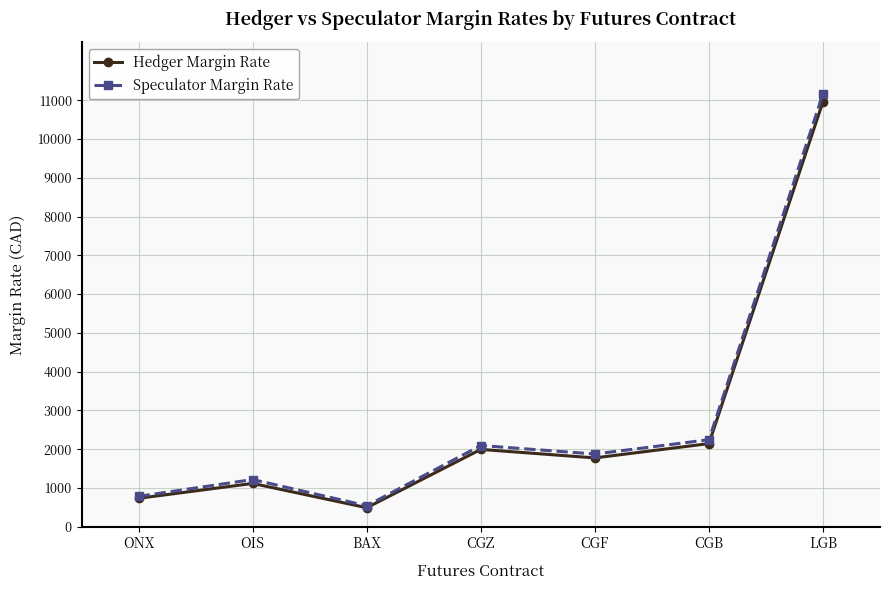

Where is Speculator Margin Rate nearest to the value 5851?

CGB